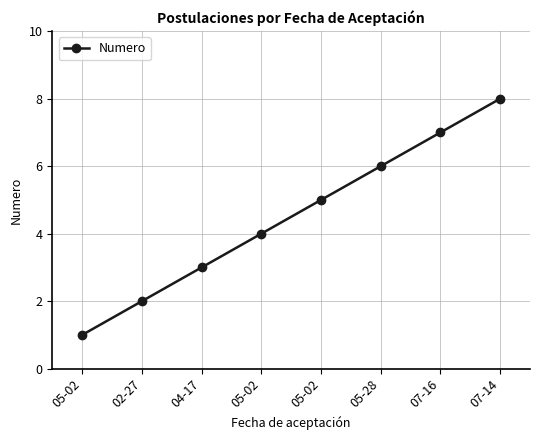

What is the label of the 4th point from the right?

05-02